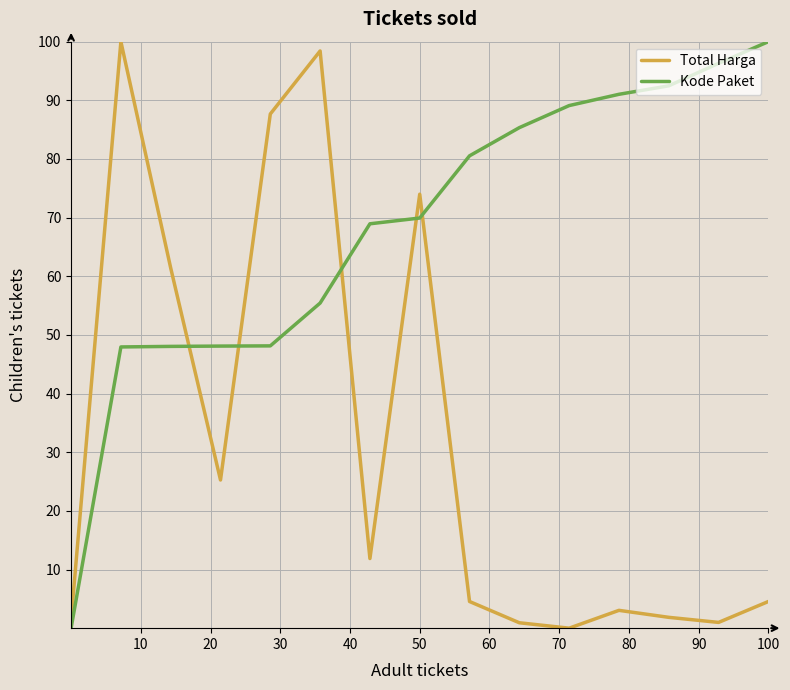

What is the greatest value displayed?

100.0